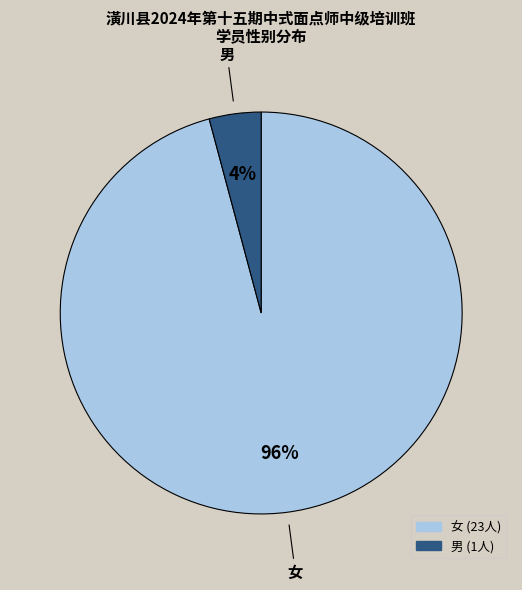

What is the smallest slice in the pie chart?

男